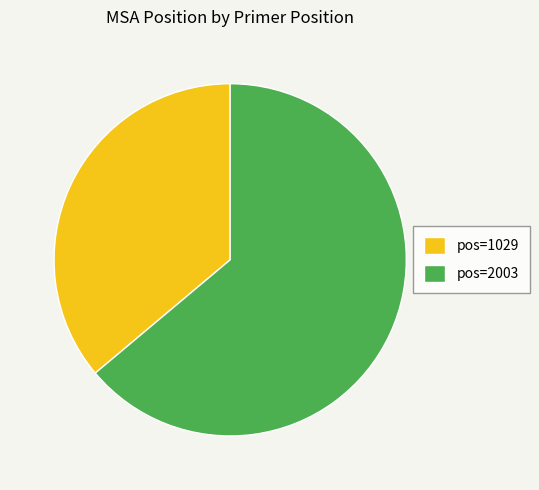

Is the sum of pos=2003 and pos=1029 greater than half?

Yes